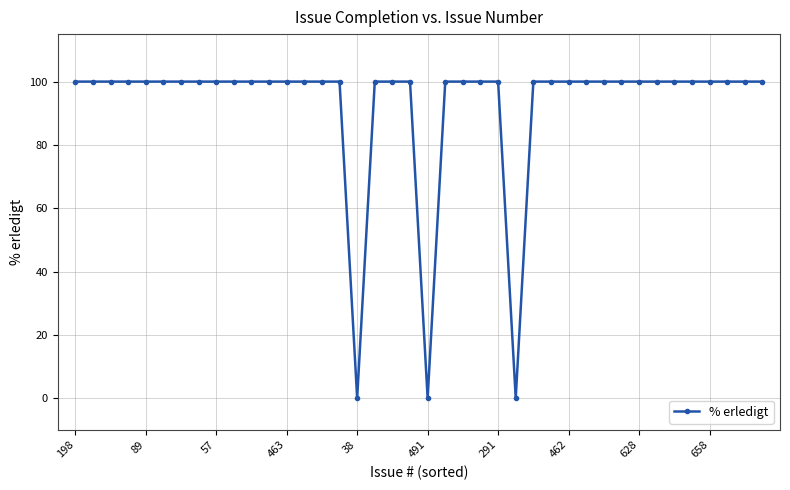

What is the greatest value displayed?

100